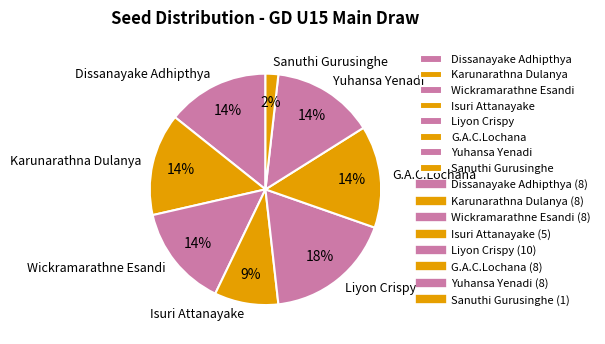

To the nearest percent, what portion does Wickramarathne Esandi represent?

14%